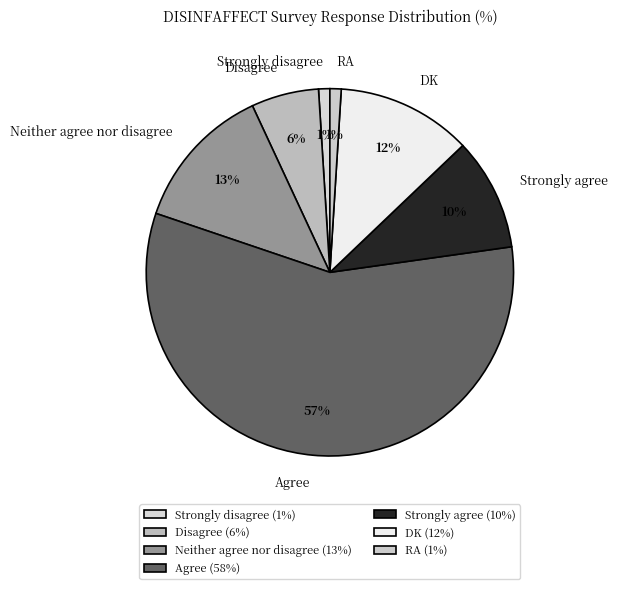

How many slices are in this pie chart?

7